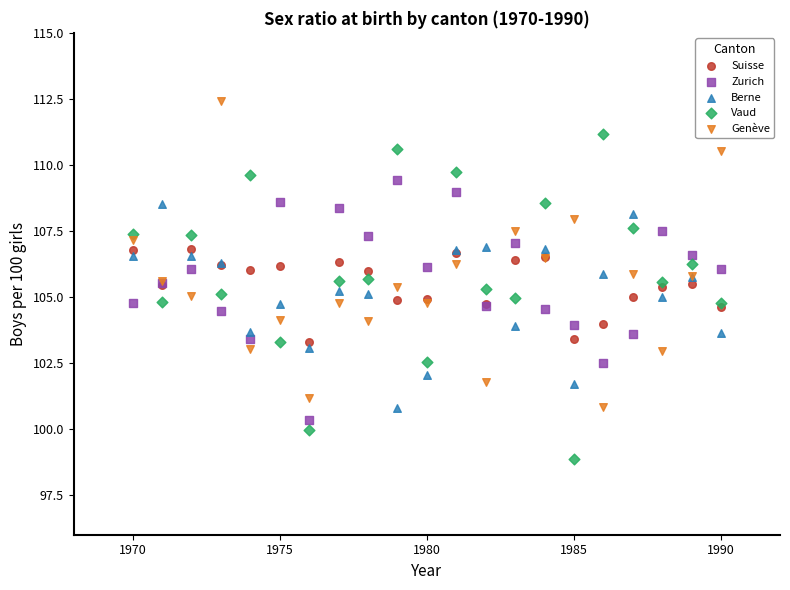

Which series contains the lowest Y value?

Vaud